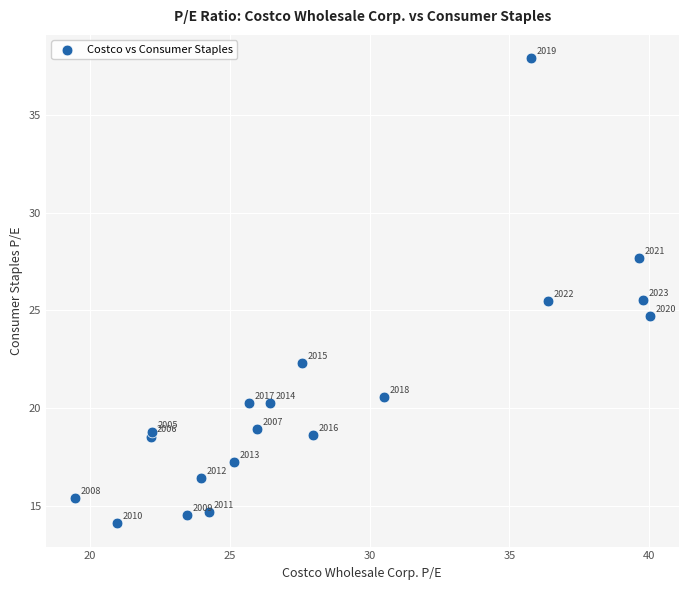

What Y value in the scatter plot is closest to 26?

25.5